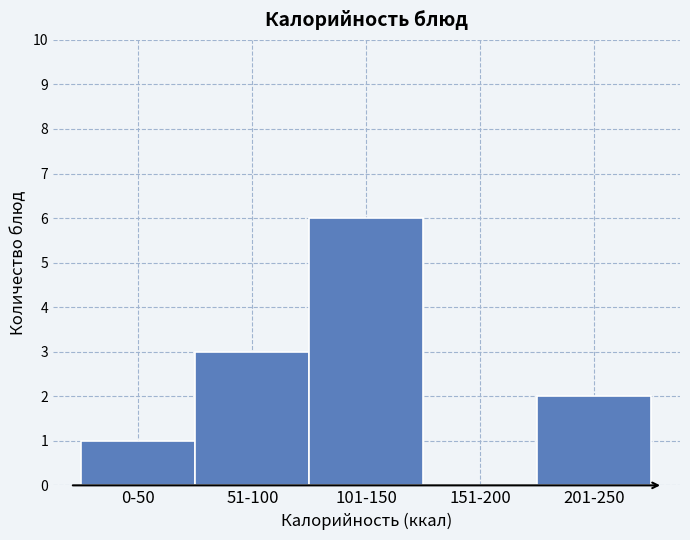

Reading left to right, transcribe all the data shown in this chart.

0-50=1	51-100=3	101-150=6	151-200=0	201-250=2